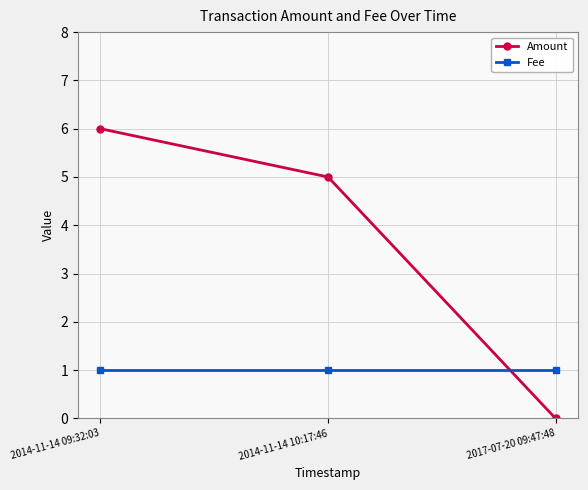

List the series in order of their peak value, lowest first.

Fee, Amount